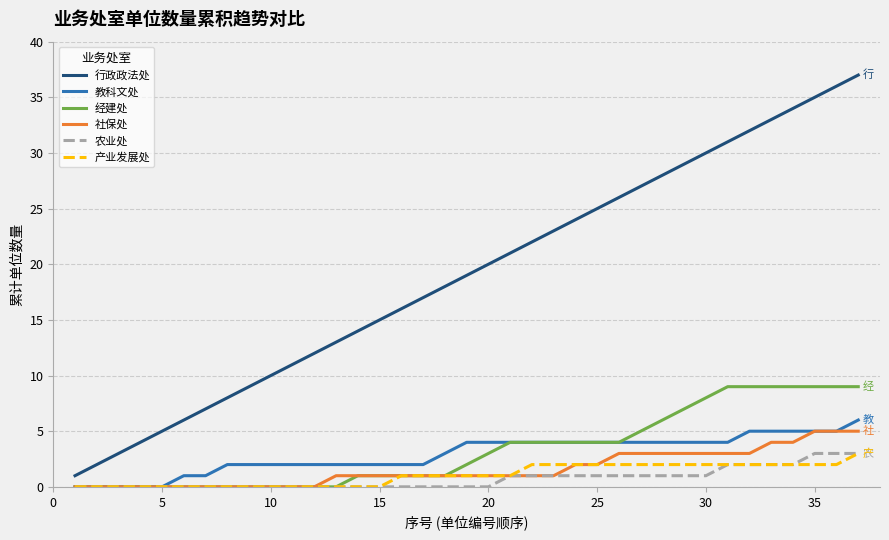

Which series has the largest range (max minus min)?

行政政法处